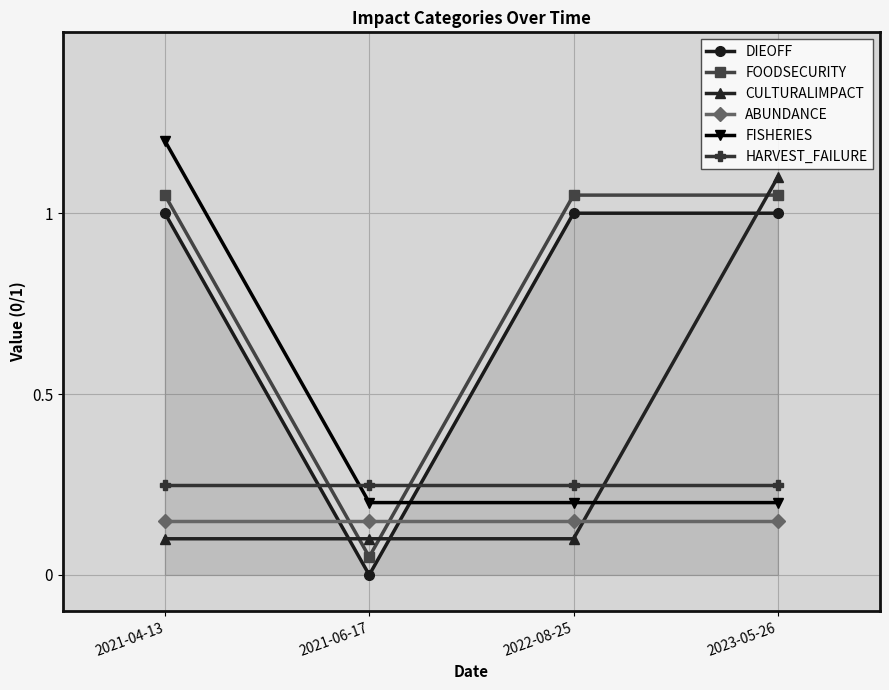

At 2021-04-13, list the series in order from smallest to largest.

CULTURALIMPACT, ABUNDANCE, HARVEST_FAILURE, DIEOFF, FOODSECURITY, FISHERIES